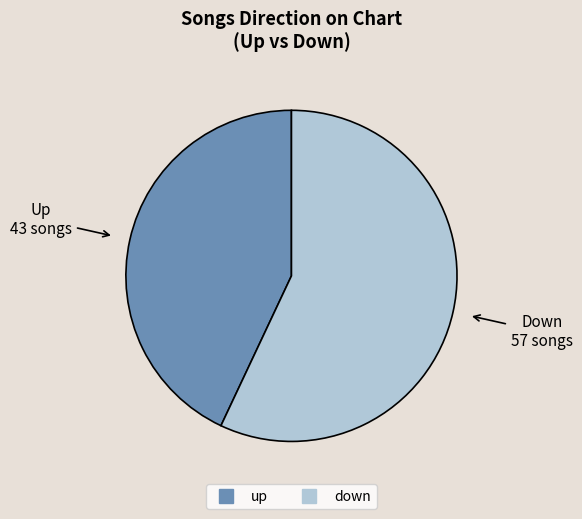

Which category has the smallest portion of the pie?

up